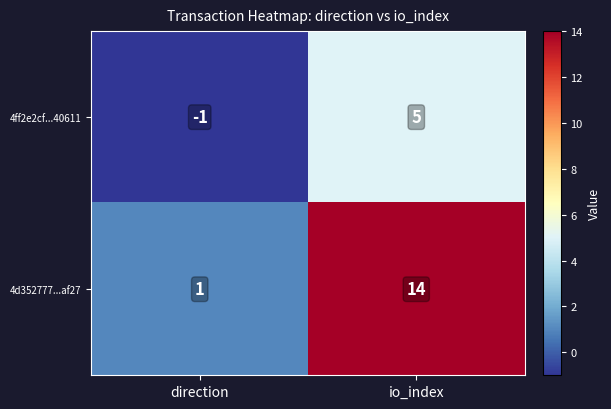

At which label is 4d352777...af27 closest to 7?

direction